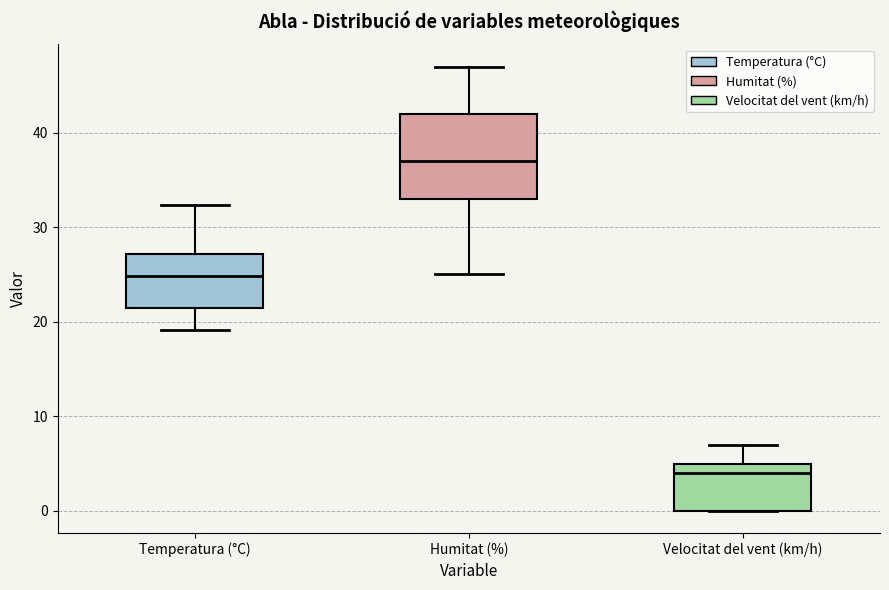

Reading left to right, transcribe this box plot: for each box, give where its median line is, the range the box spans, and where its two whiskers end, as read against the y-axis. The values are not printed on the chart, so give them approximately, as read against the axis.

Temperatura (°C): median 25, box 21 to 27, whiskers 19 to 32
Humitat (%): median 37, box 33 to 42, whiskers 25 to 47
Velocitat del vent (km/h): median 4, box 0 to 5, whiskers 0 to 7